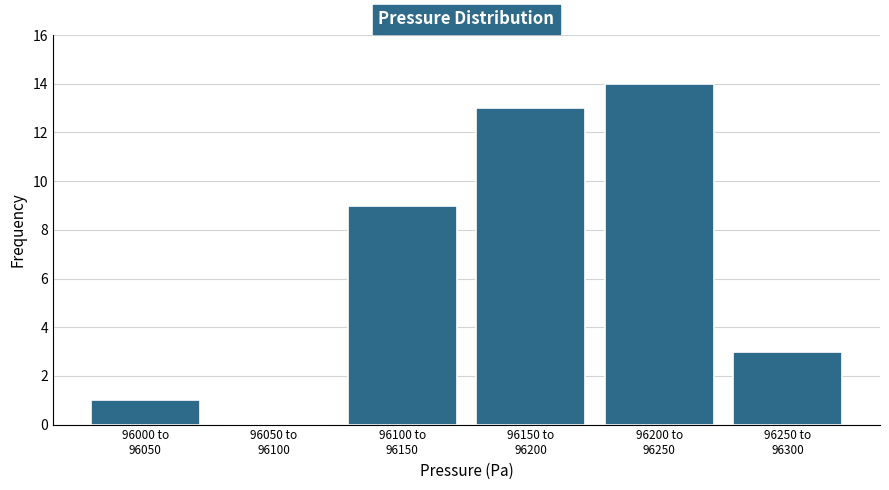

What is the sum of all values?

40